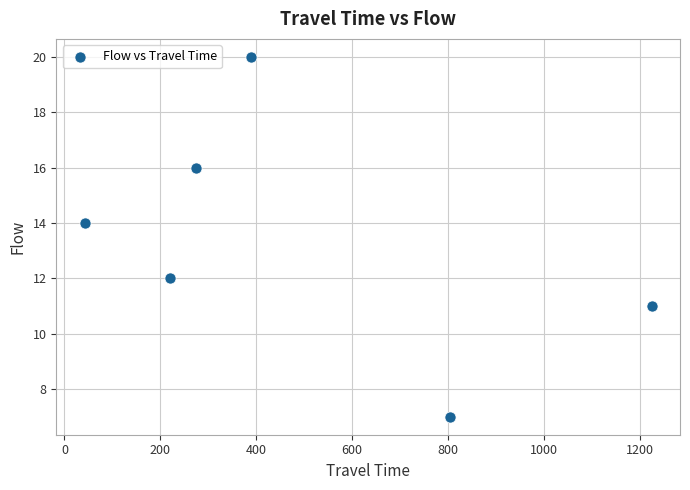

What is the average Y value?

13